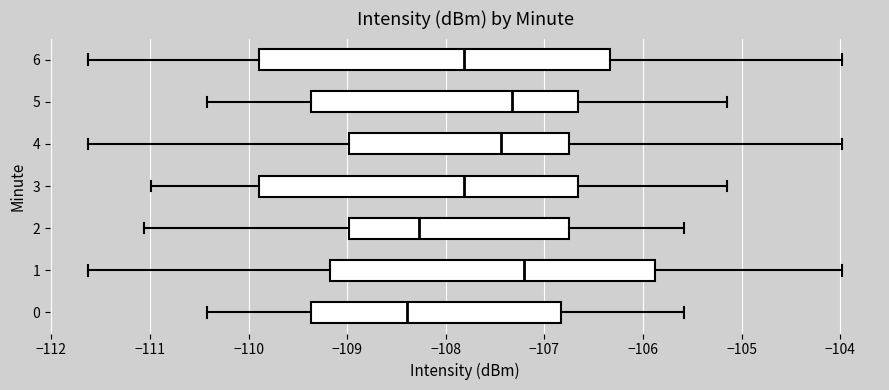

Reading bottom to top, read every box against the x-axis: the position of its median line, the range the box covers, and the ends of its whiskers. The values are not printed on the chart, so give them approximately, as read against the axis.

0: median -108.4, box -109.4 to -106.8, whiskers -110.4 to -105.6
1: median -107.2, box -109.2 to -105.9, whiskers -111.6 to -104.0
2: median -108.3, box -109.0 to -106.7, whiskers -111.1 to -105.6
3: median -107.8, box -109.9 to -106.7, whiskers -111.0 to -105.1
4: median -107.4, box -109.0 to -106.7, whiskers -111.6 to -104.0
5: median -107.3, box -109.4 to -106.7, whiskers -110.4 to -105.1
6: median -107.8, box -109.9 to -106.3, whiskers -111.6 to -104.0